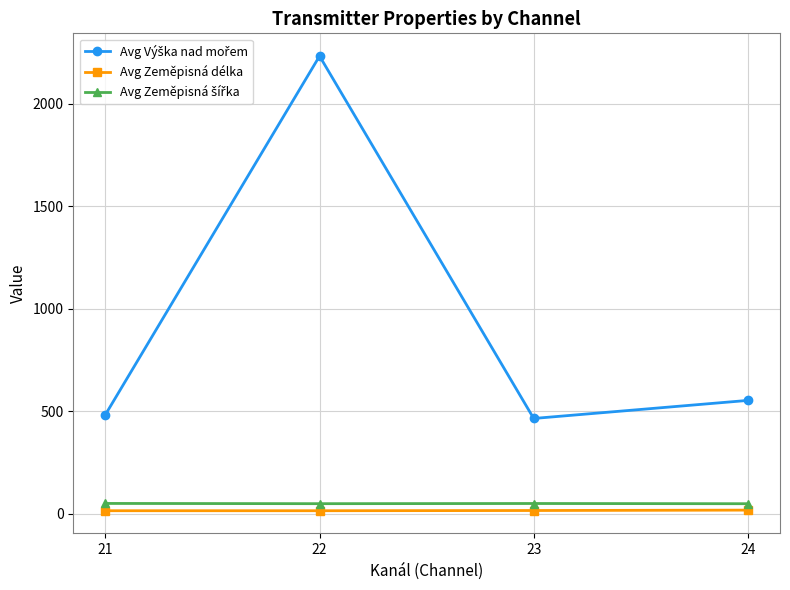

At which category is the sum across all series the highest?

22